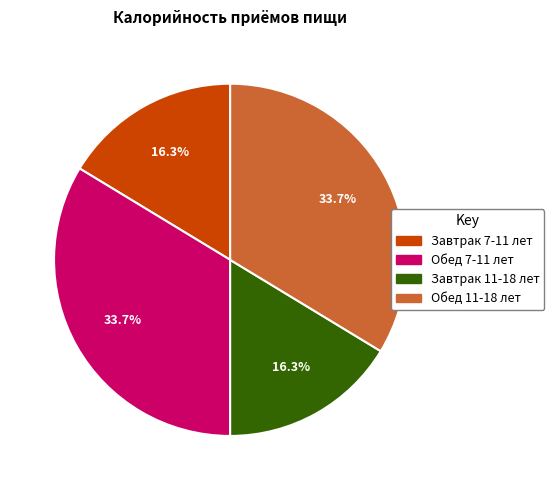

Is there any slice that represents more than half of the pie?

No